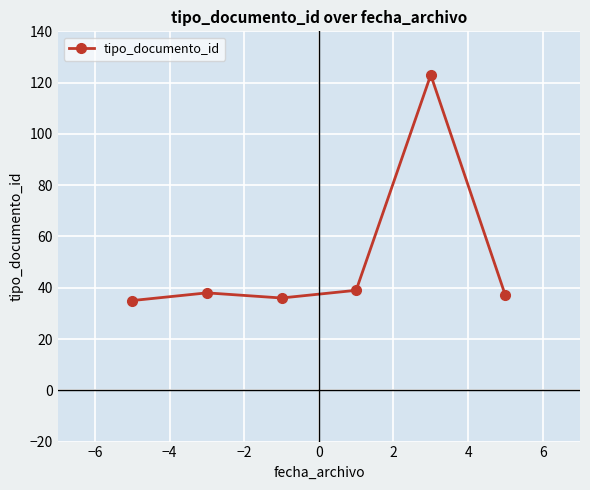

What is the sum of all values?

308